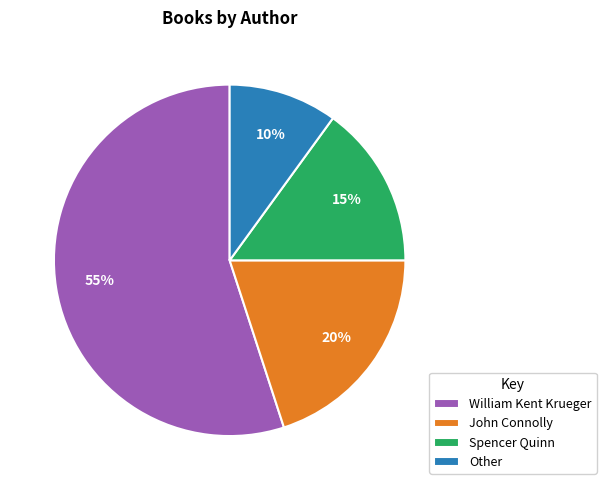

How many slices are in this pie chart?

4